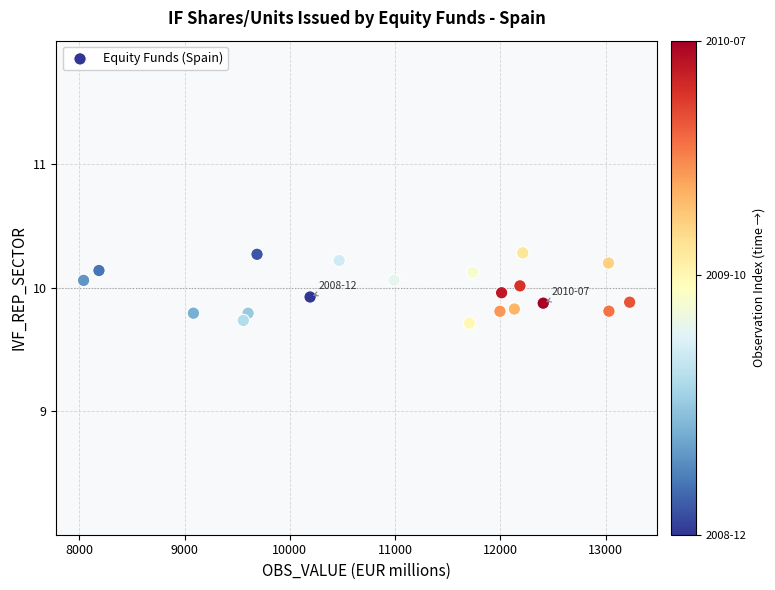

What is the range of X values (max minus min)?

5186.0